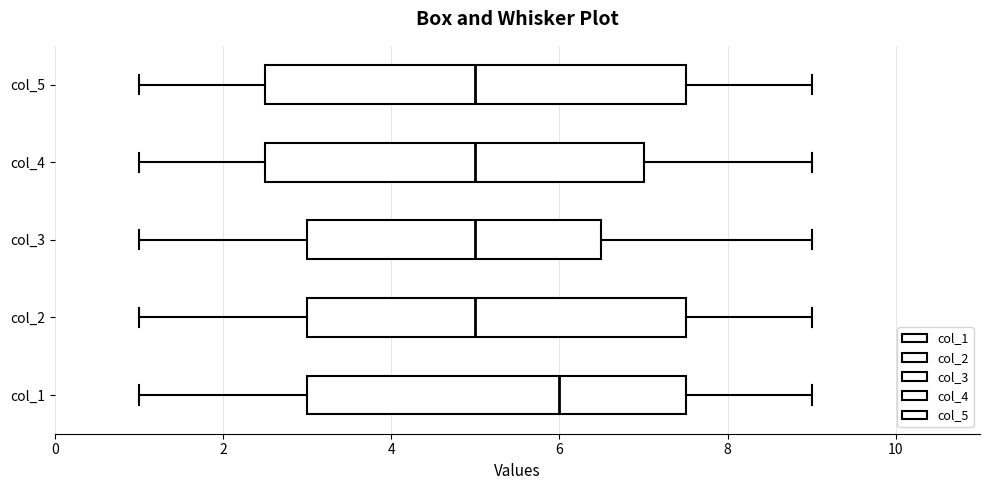

Reading bottom to top, read every box against the x-axis: the position of its median line, the range the box covers, and the ends of its whiskers. The values are not printed on the chart, so give them approximately, as read against the axis.

col_1: median 6.0, box 3.0 to 7.6, whiskers 1.0 to 9.0
col_2: median 5.0, box 3.0 to 7.6, whiskers 1.0 to 9.0
col_3: median 5.0, box 3.0 to 6.6, whiskers 1.0 to 9.0
col_4: median 5.0, box 2.6 to 7.0, whiskers 1.0 to 9.0
col_5: median 5.0, box 2.6 to 7.6, whiskers 1.0 to 9.0